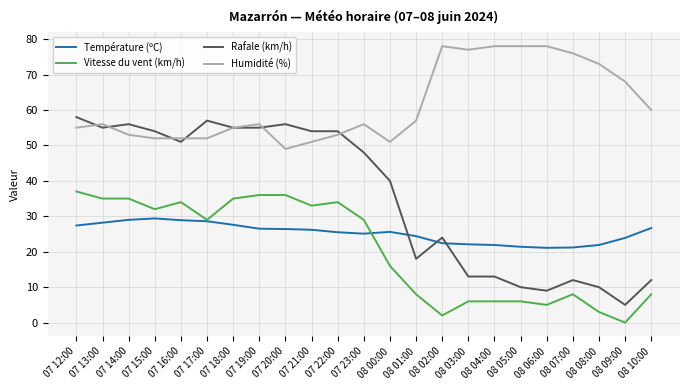

At which category is the sum across all series the highest?

07 12:00